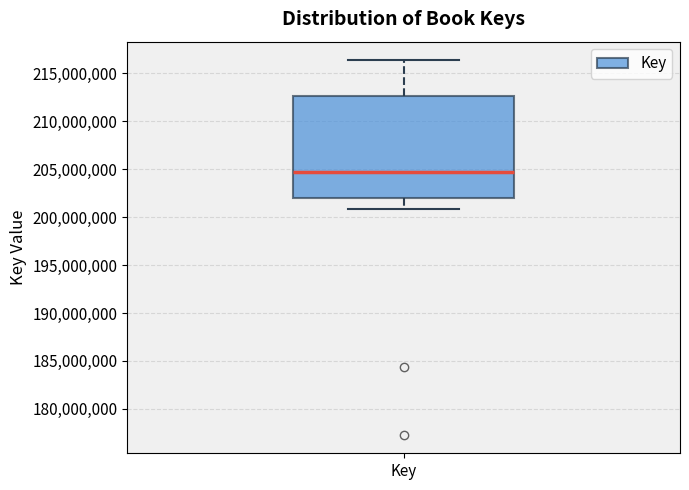

Transcribe this box plot: give where the median line is, the range the box spans, and where the two whiskers end, as read against the y-axis. The values are not printed on the chart, so give them approximately, as read against the axis.

median 204500000, box 202000000 to 212500000, whiskers 201000000 to 216500000